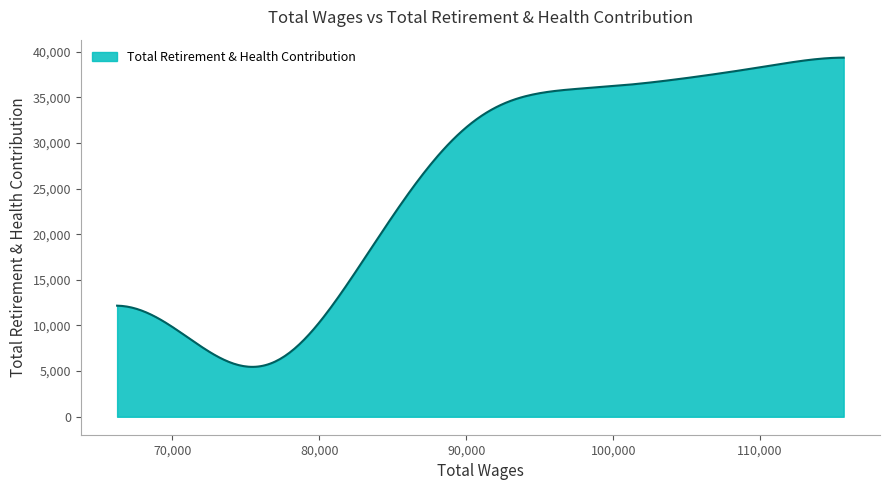

What is the sum of all values?

7725108.3